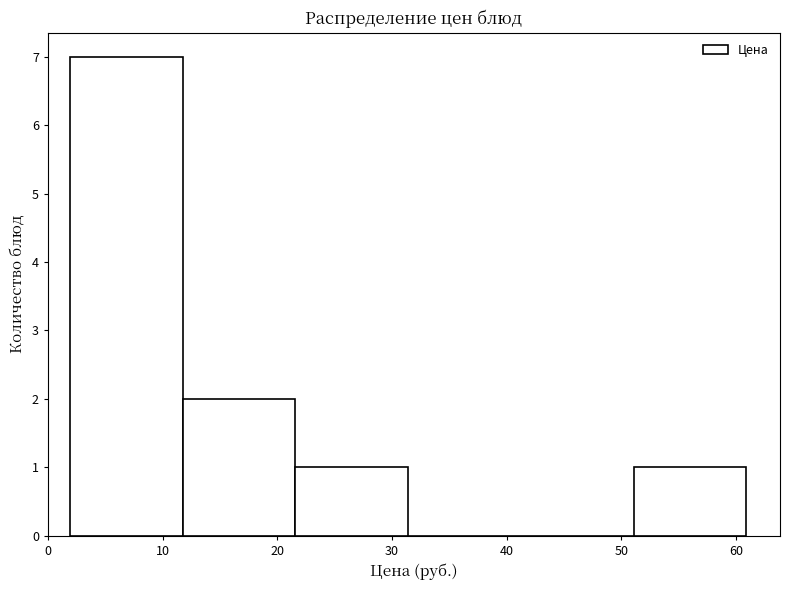

What is the height of the bar covering 2 to 12 on the x-axis? Neither the bar edges nor the heights are printed on the chart, so give them approximately, as read against the axes.

7